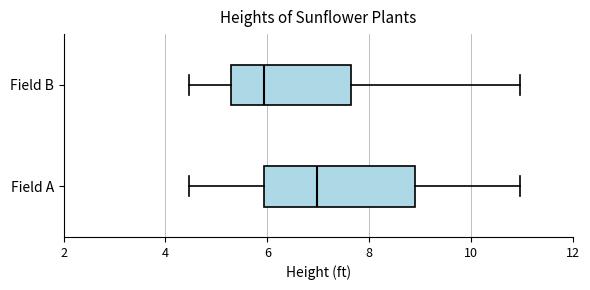

Which box is the widest, from its left edge to its right edge?

Field A